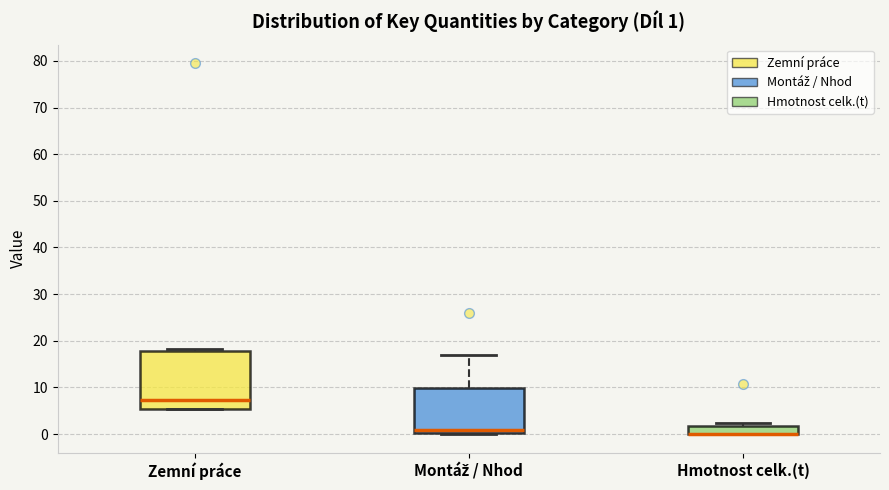

Which box is the tallest, from its lower edge to its upper edge?

Zemní práce